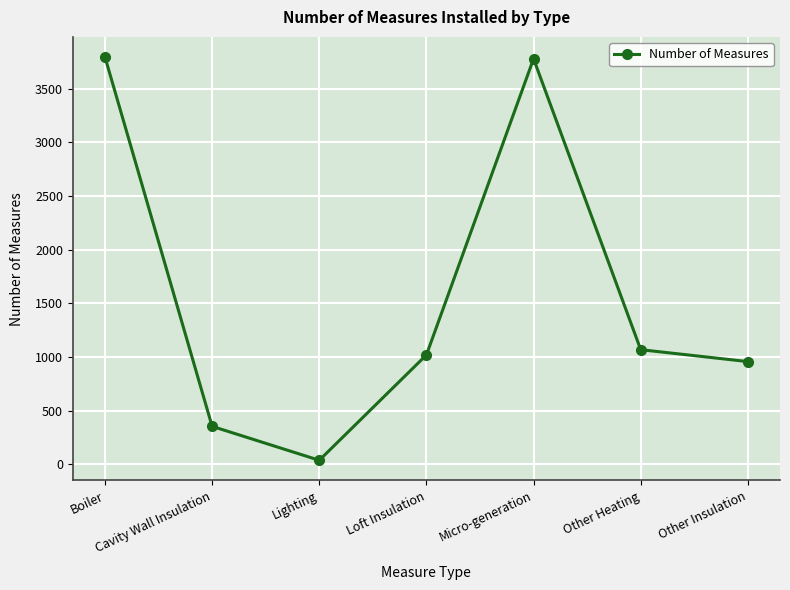

Where is the first local maximum?

Micro-generation